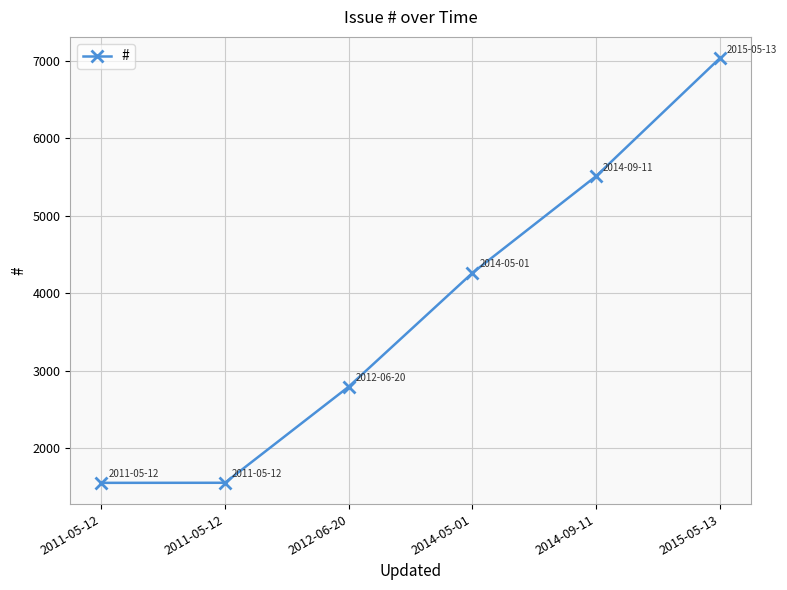

What is the sum of all values?

22717